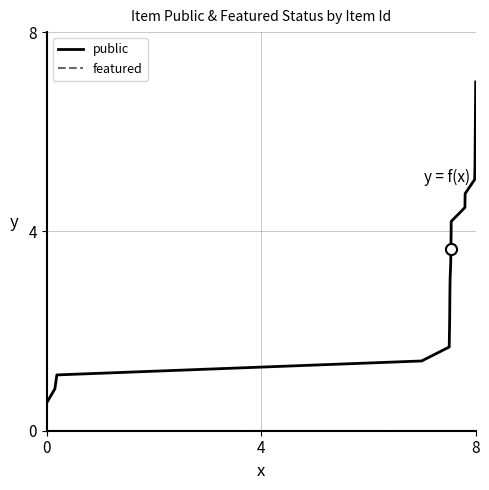

What is the difference between the maximum and minimum values in the public series?

6.7